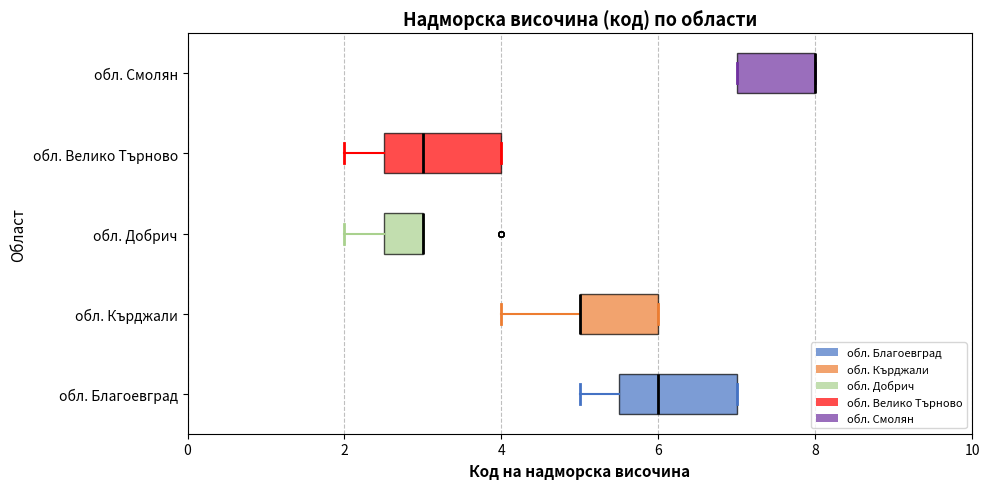

Reading bottom to top, read every box against the x-axis: the position of its median line, the range the box covers, and the ends of its whiskers. The values are not printed on the chart, so give them approximately, as read against the axis.

обл. Благоевград: median 6.0, box 5.6 to 7.0, whiskers 5.0 to 7.0
обл. Кърджали: median 5.0 (drawn on the box's left edge), box 5.0 to 6.0, whiskers 4.0 to 6.0
обл. Добрич: median 3.0 (drawn on the box's right edge), box 2.6 to 3.0, whiskers 2.0 to 3.0
обл. Велико Търново: median 3.0, box 2.6 to 4.0, whiskers 2.0 to 4.0
обл. Смолян: median 8.0 (drawn on the box's right edge), box 7.0 to 8.0, whiskers 7.0 to 8.0